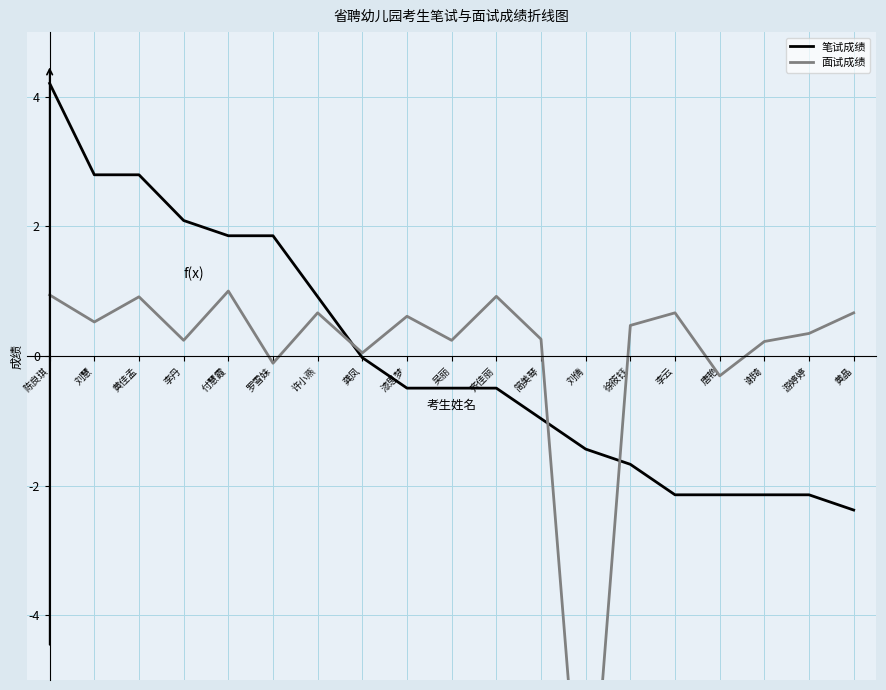

True or false: 笔试成绩 has a value of 2.8 at 黄佳孟.

True